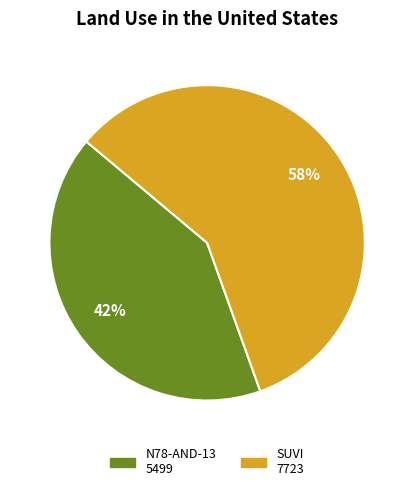

Do SUVI and N78-AND-13 together represent more than half of the pie?

Yes